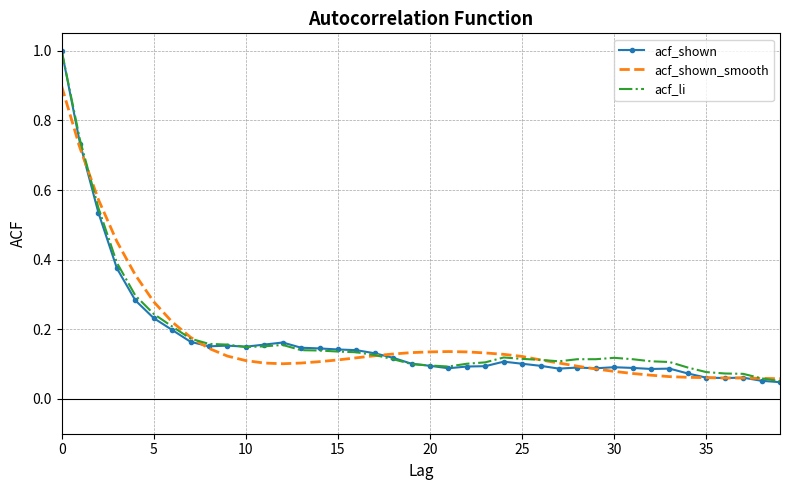

Which series has the widest spread of values?

acf_shown